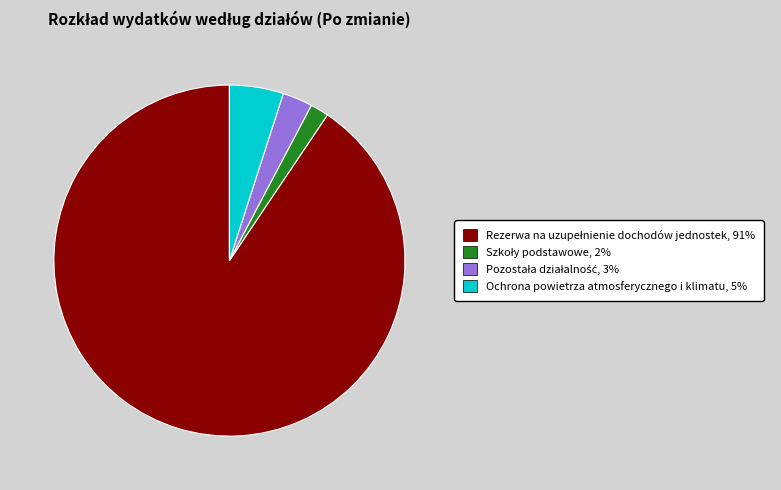

The Ochrona powietrza atmosferycznego i klimatu slice represents 5% of the pie. True or false?

True